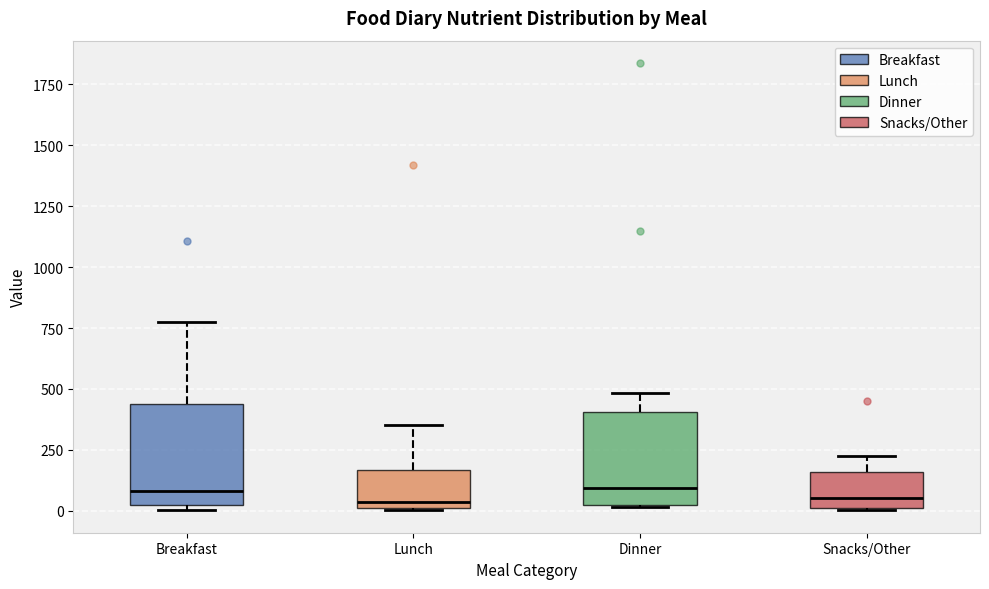

Reading left to right, transcribe this box plot: for each box, give where its median line is, the range the box spans, and where its two whiskers end, as read against the y-axis. The values are not printed on the chart, so give them approximately, as read against the axis.

Breakfast: median 100, box 0 to 450, whiskers 0 (just below the box's lower edge) to 750
Lunch: median 50, box 0 to 150, whiskers 0 to 350
Dinner: median 100, box 0 to 400, whiskers 0 to 500
Snacks/Other: median 50, box 0 to 150, whiskers 0 to 200